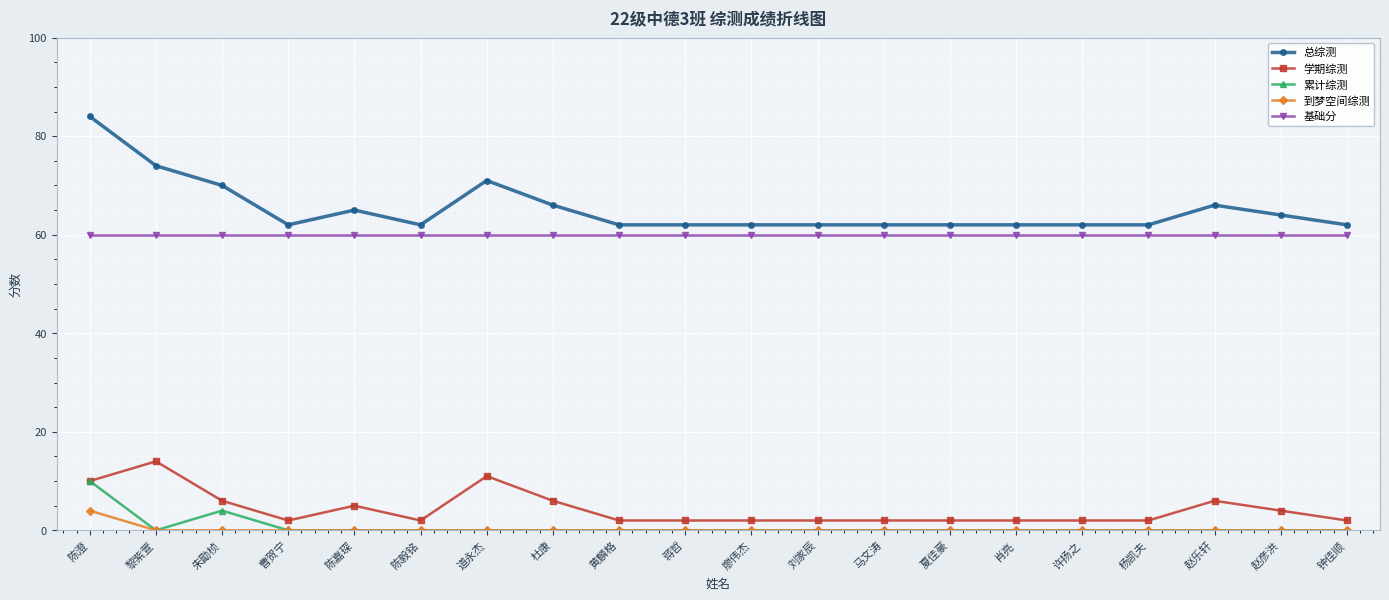

What is the sum of all 到梦空间综测 values?

4